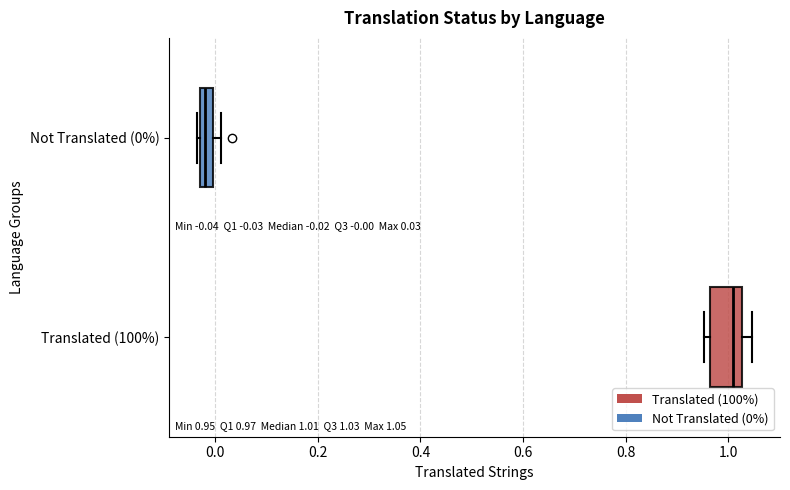

Which box has the furthest to the right median line?

Translated (100%)